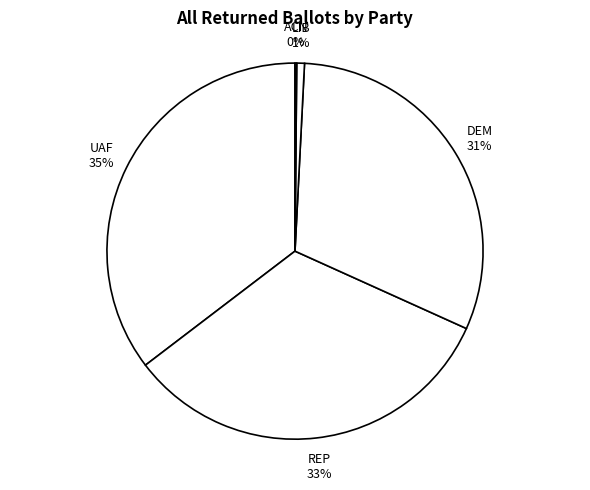

What percentage is the LIB slice, to the nearest percent?

1%